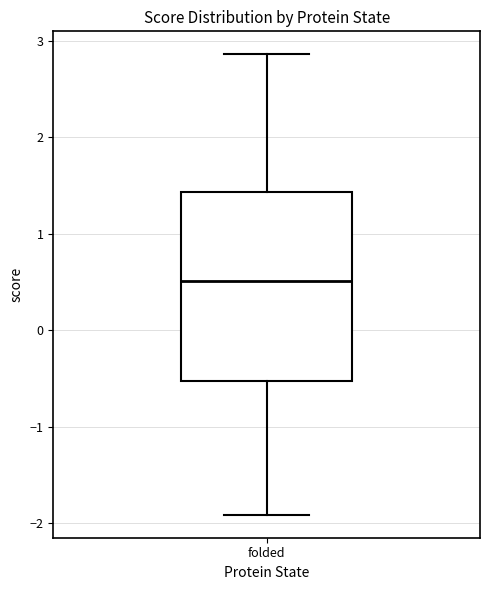

Transcribe this box plot: give where the median line is, the range the box spans, and where the two whiskers end, as read against the y-axis. The values are not printed on the chart, so give them approximately, as read against the axis.

median 0.5, box -0.5 to 1.4, whiskers -1.9 to 2.9